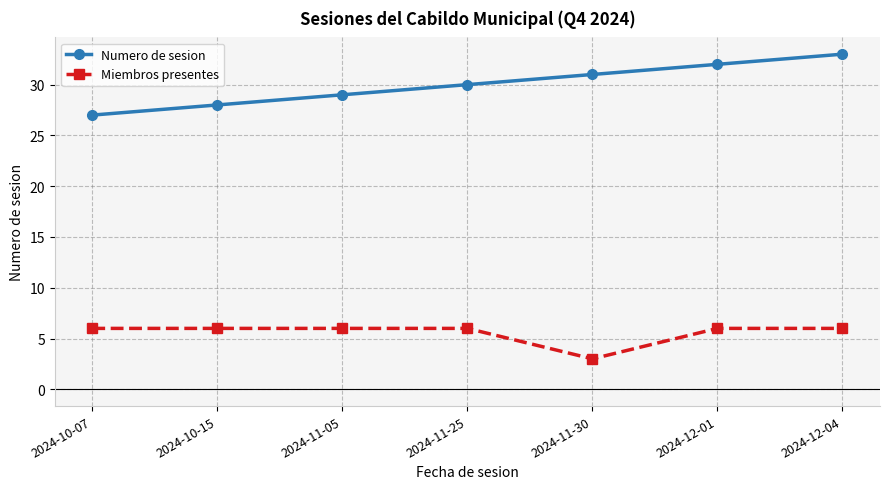

Which series changed the most between 2024-11-05 and 2024-11-25?

Numero de sesion